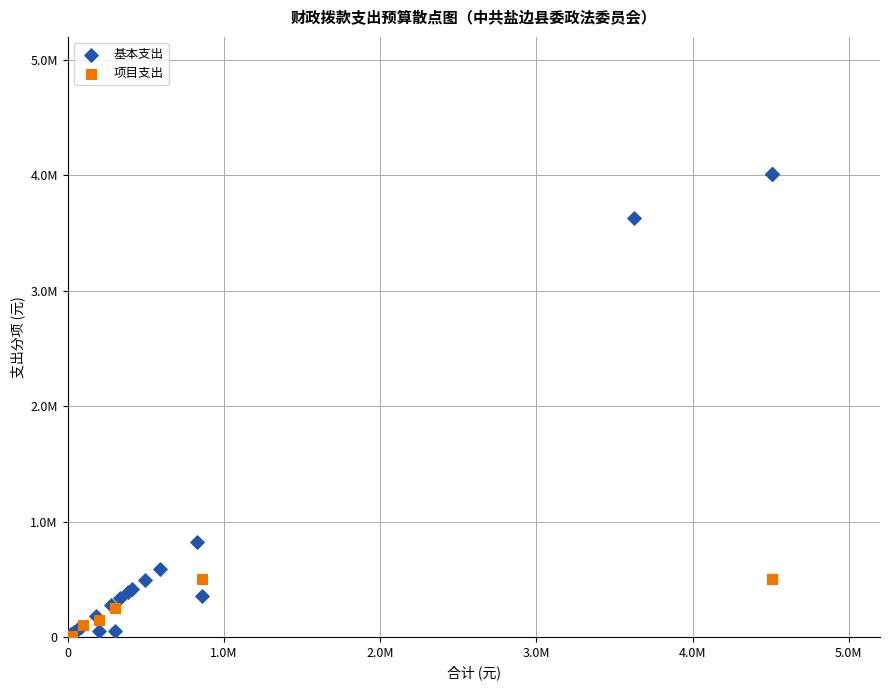

Which series reaches the maximum Y coordinate?

基本支出